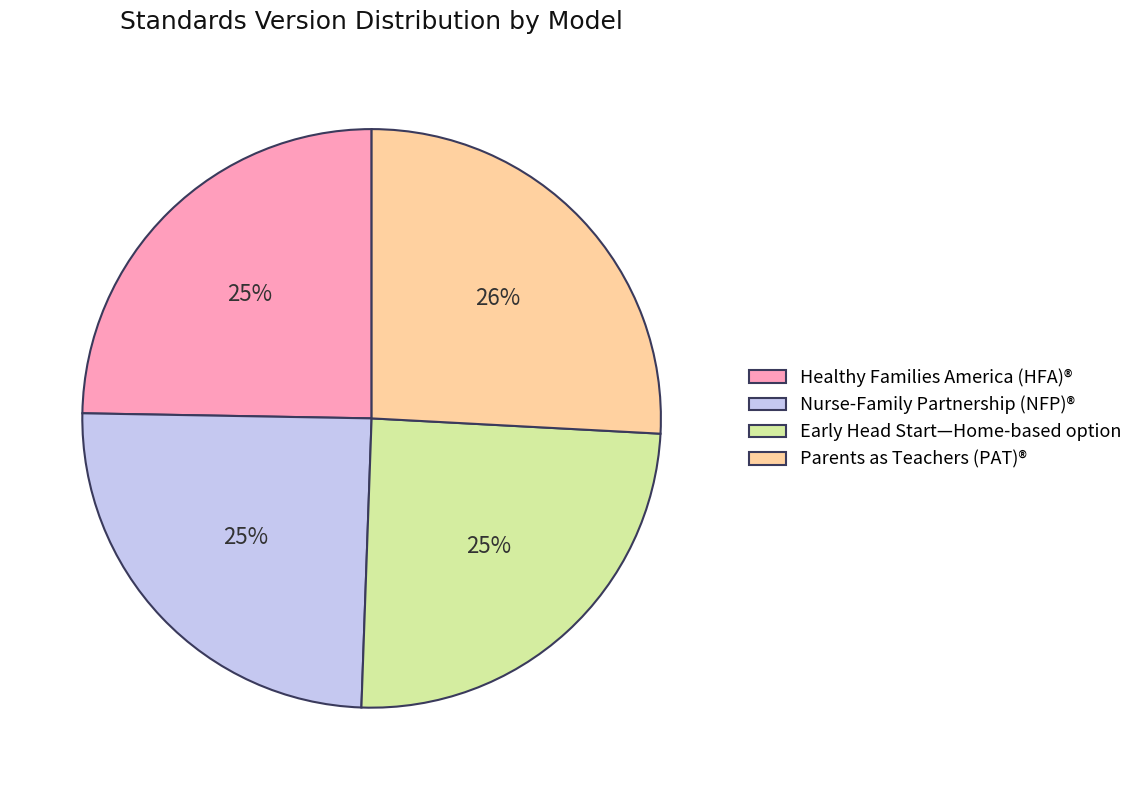

Is there any slice that represents more than half of the pie?

No